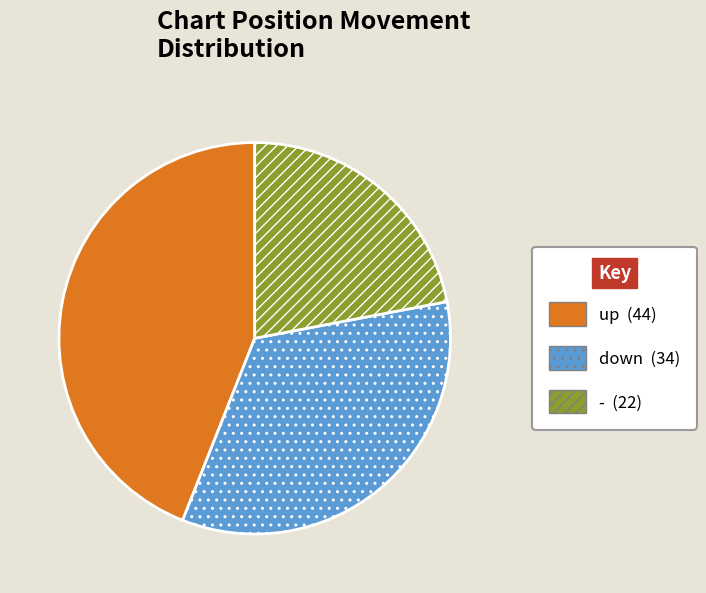

Combined, do up and down account for over 50%?

Yes